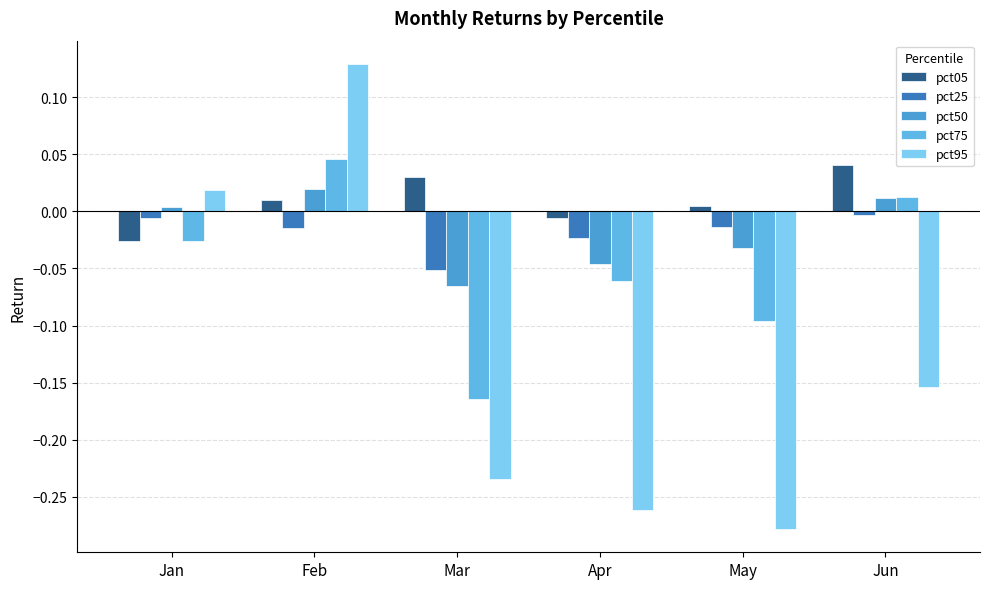

Which series has the largest range (max minus min)?

pct95